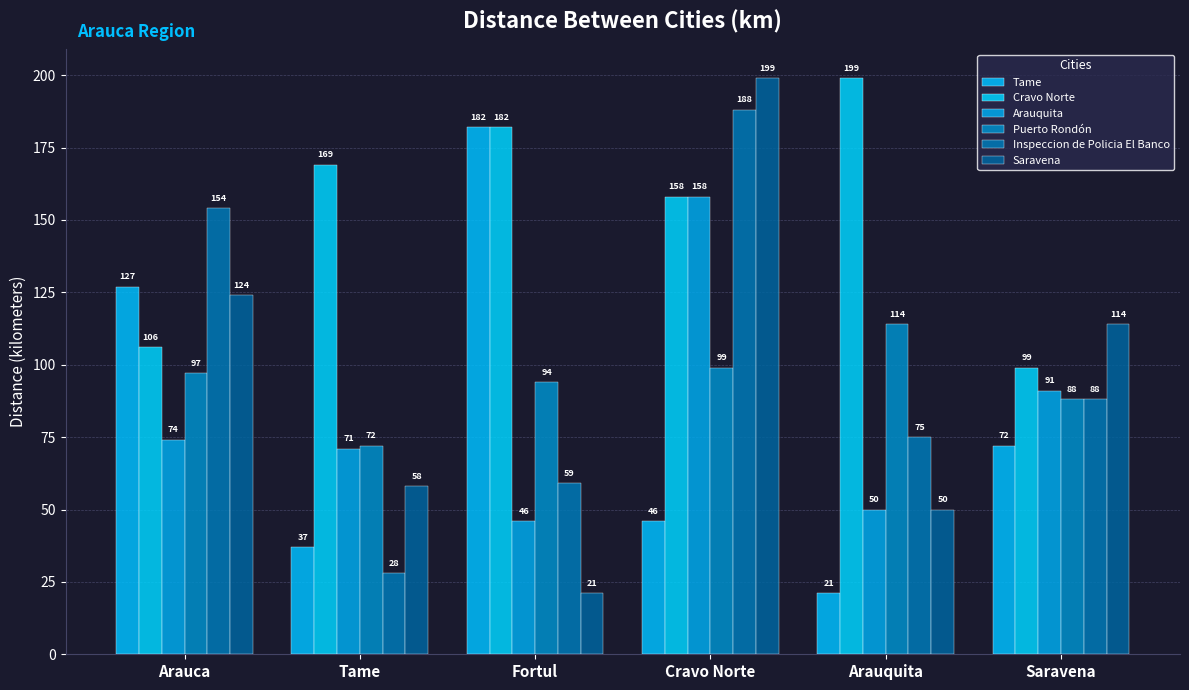

What is the maximum value shown in the chart?

199